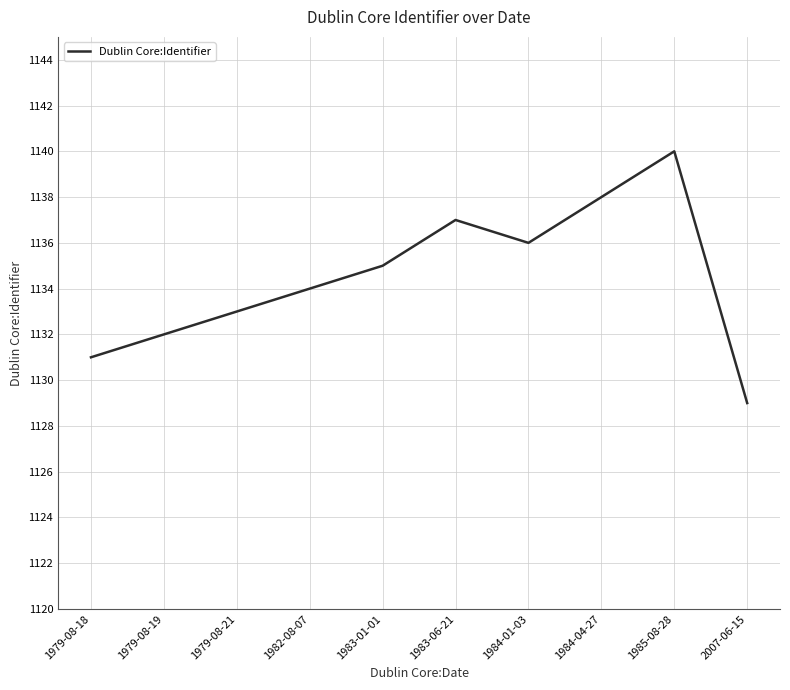

Where is the first local minimum?

1984-01-03